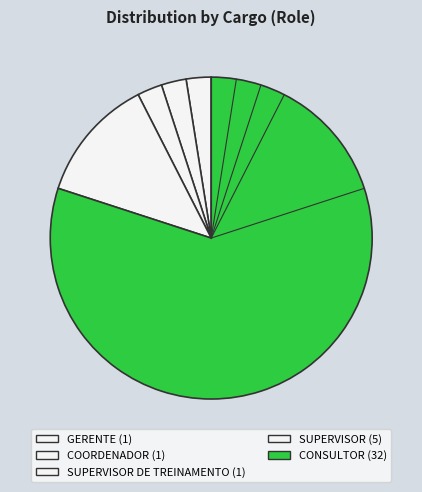

How many slices are in this pie chart?

5